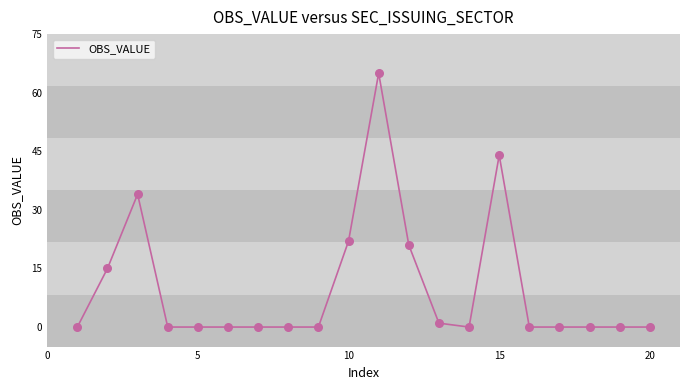

What is the greatest value displayed?

65